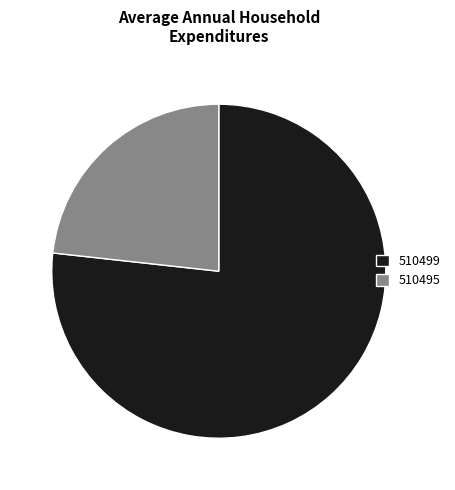

What is the largest slice in the pie chart?

510499